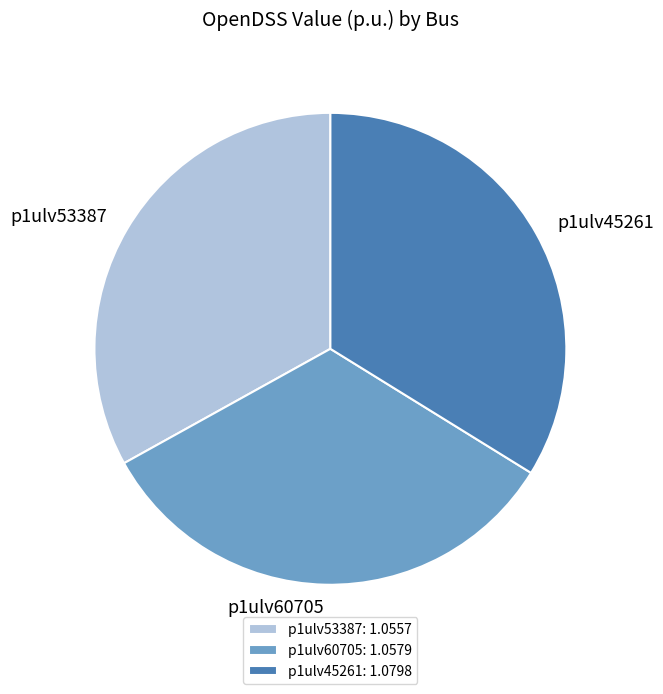

Count the number of slices in the pie.

3